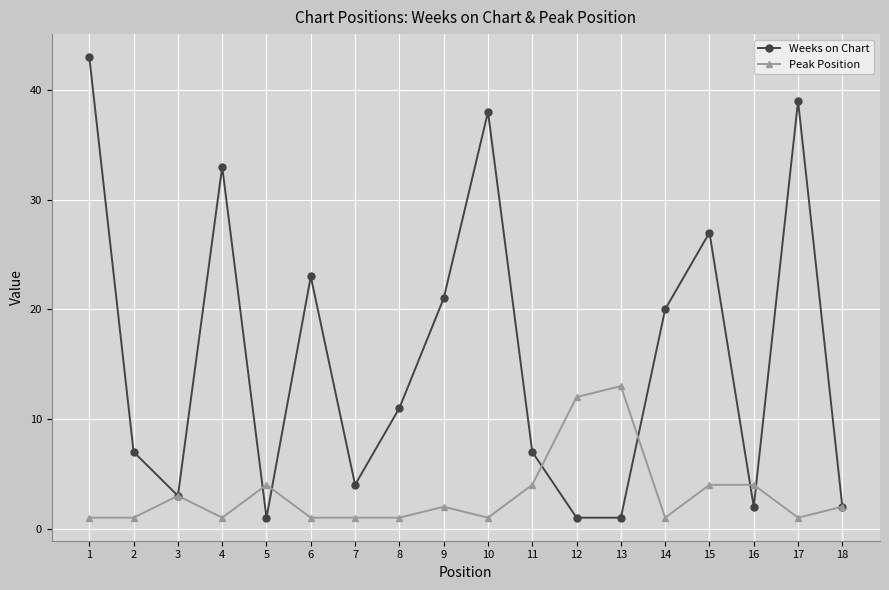

What is the spread (max minus min) of values at 6?

22